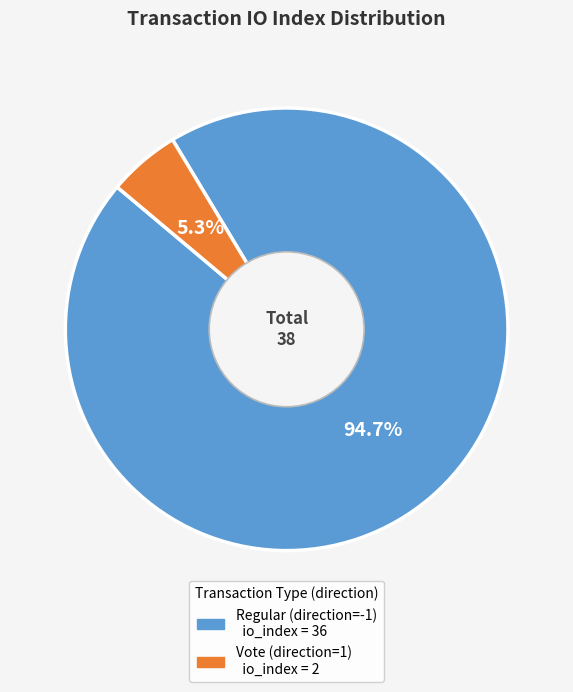

Is there a majority slice in this chart?

Yes